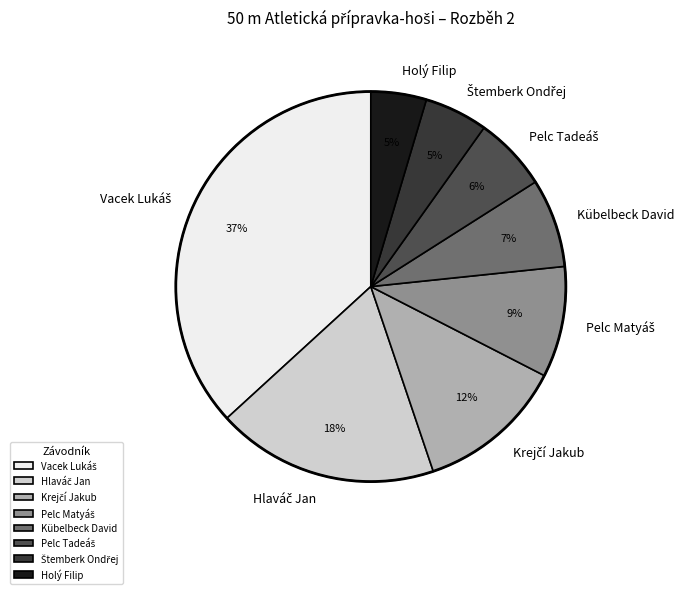

What percentage is the Holý Filip slice, to the nearest percent?

5%